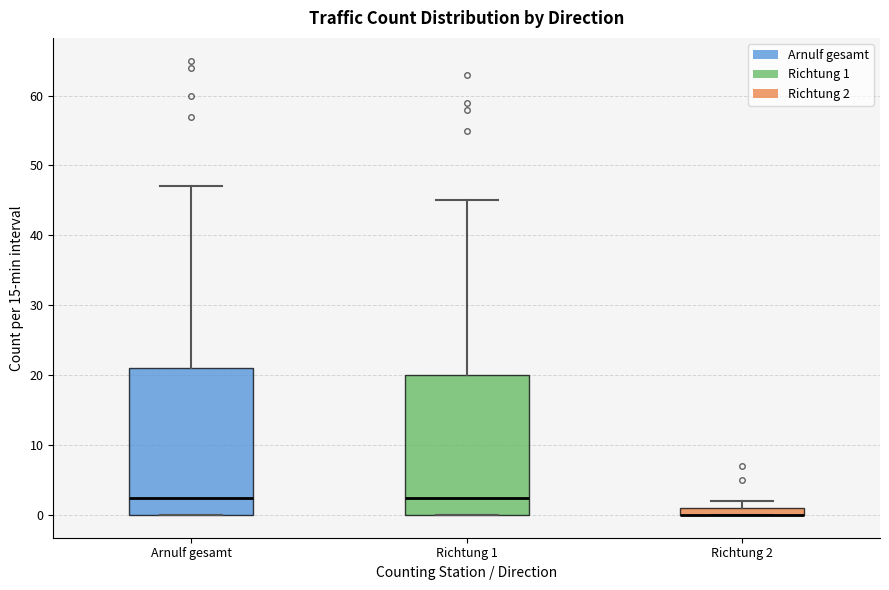

Which box is the tallest, from its lower edge to its upper edge?

Arnulf gesamt